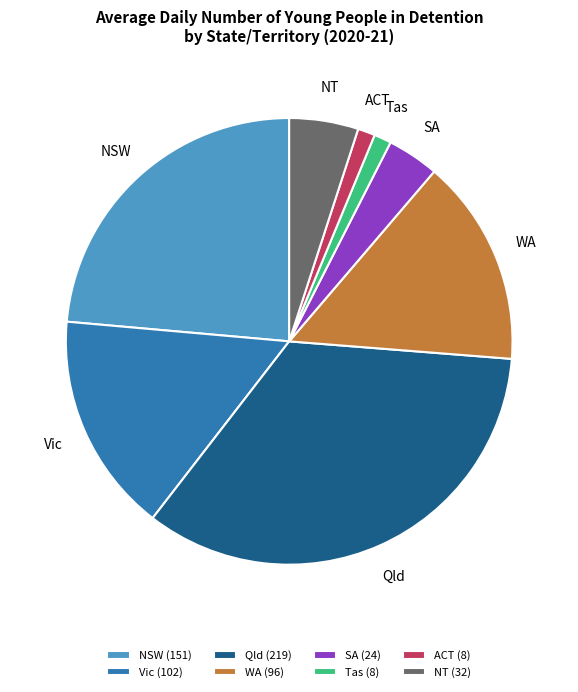

What is the ratio of the value at Vic to the value at WA?

1.1